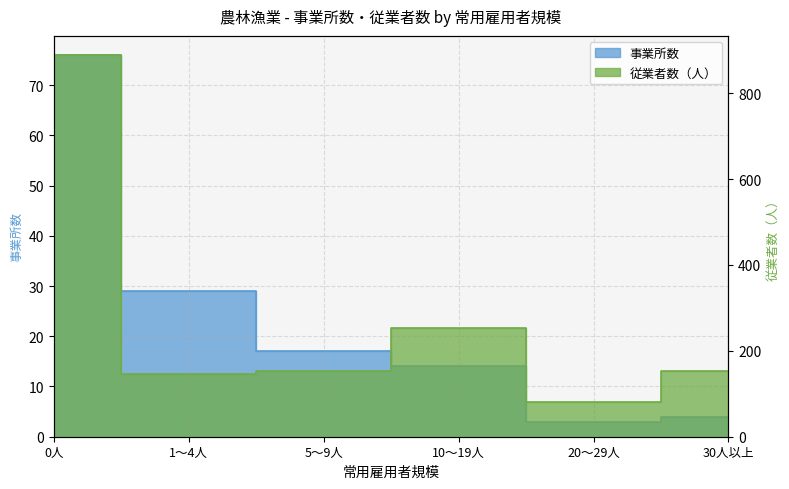

What is the label of the 5th point from the right?

1～4人